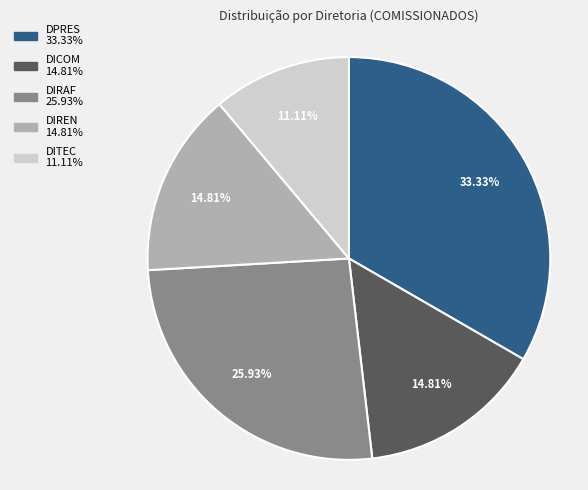

What is the largest slice in the pie chart?

DPRES